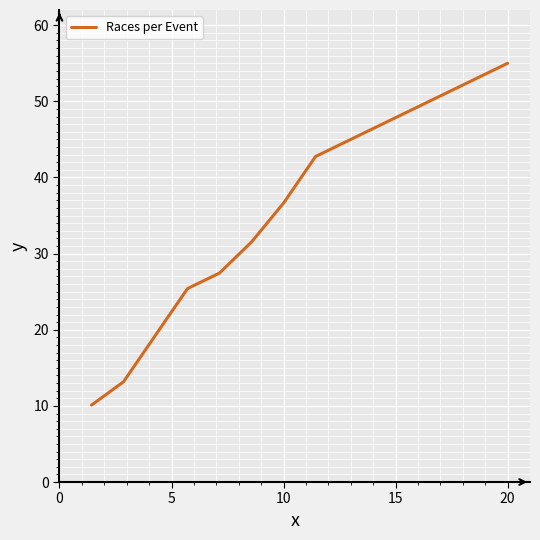

What is the difference between the maximum and second lowest values?

41.8